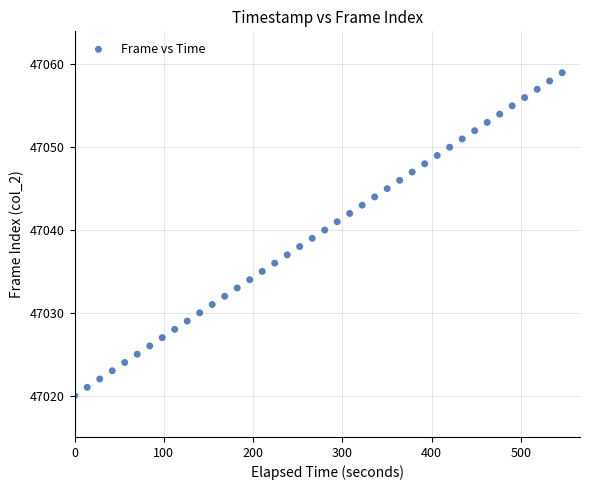

What is the range of Y values (max minus min)?

39